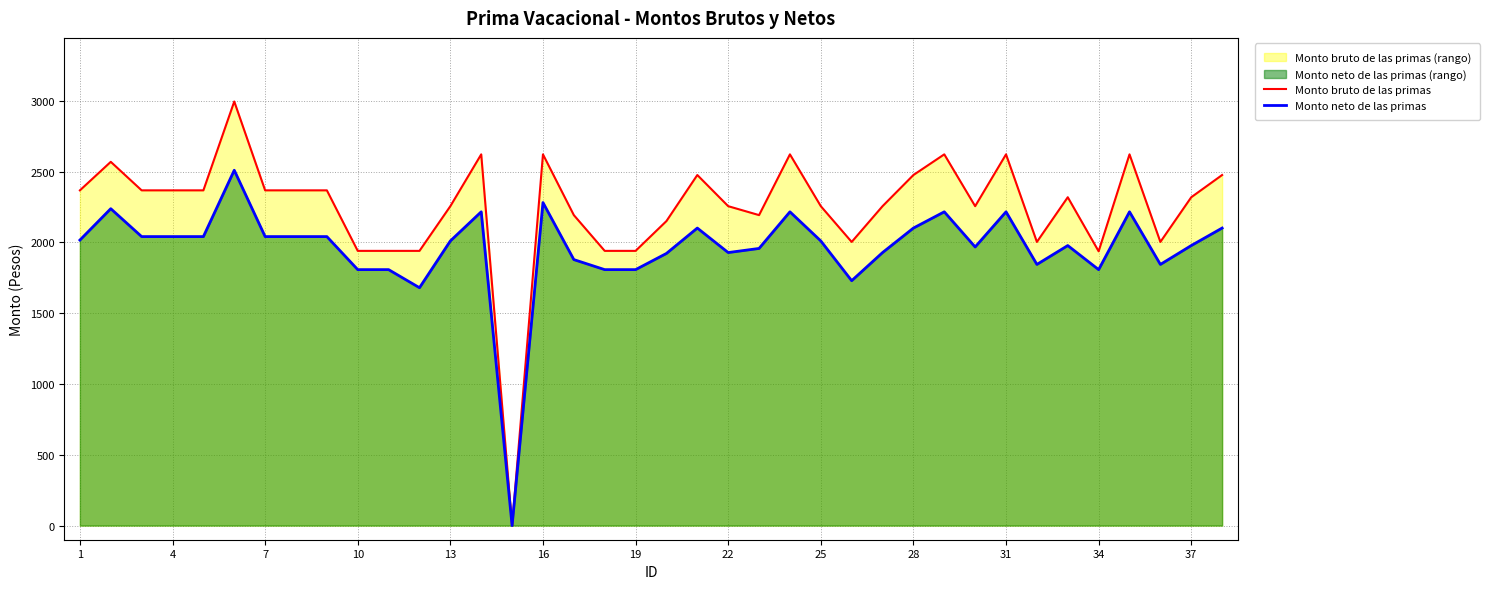

Which series has the largest total across all categories?

Monto bruto de las primas